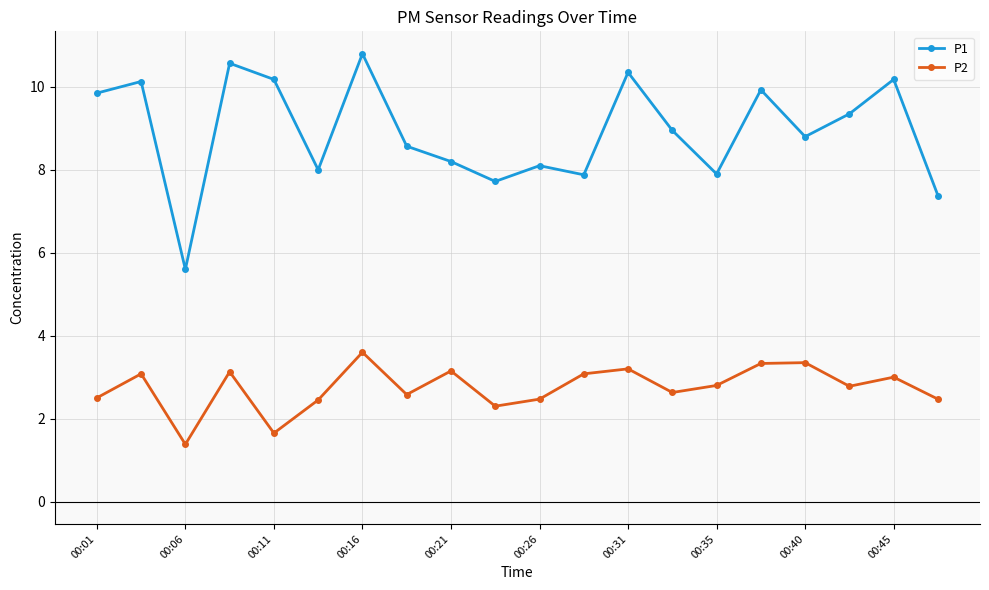

True or false: P1 has more than 1 interior local peaks.

True